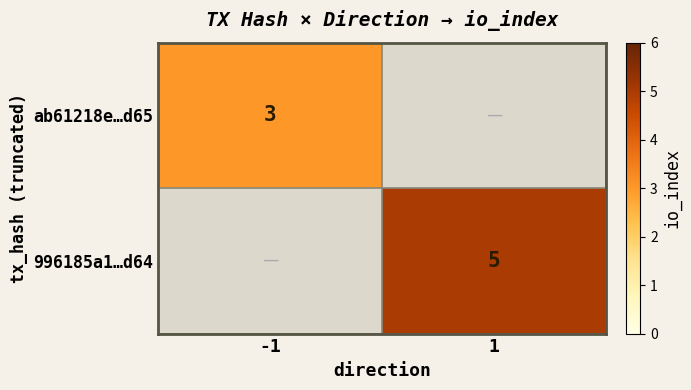

Is it true that ab61218e…d65 equals 2 at -1?

False